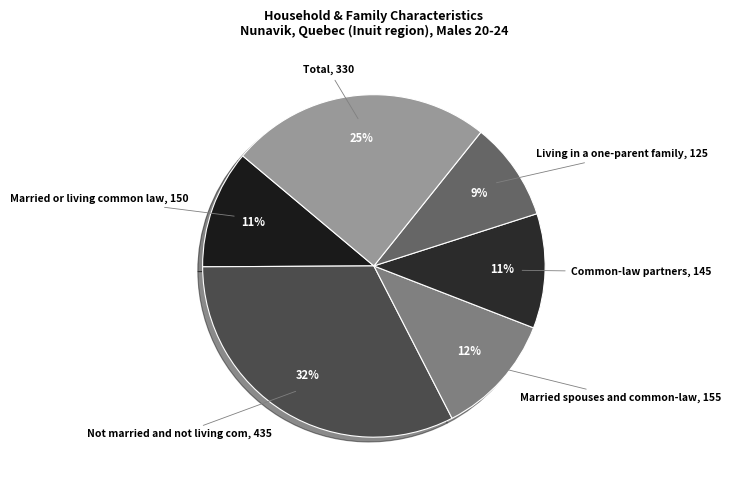

To the nearest percent, what is the average slice percentage?

17%